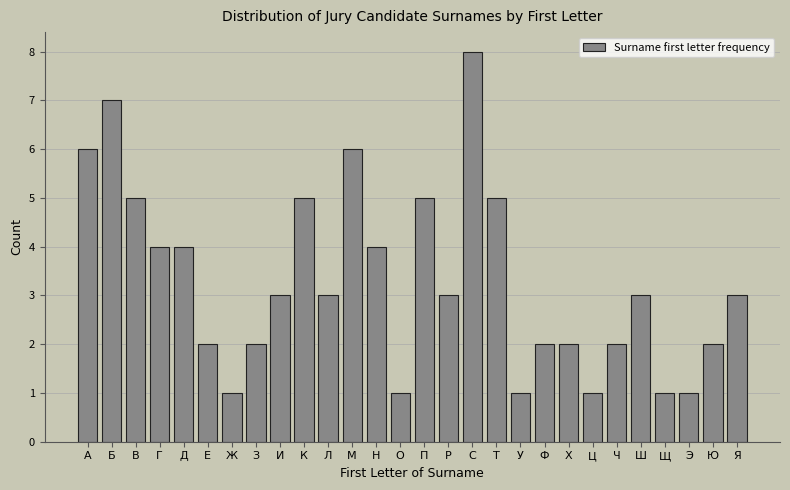

Reading left to right, list all the values displayed in this chart.

А=6	Б=7	В=5	Г=4	Д=4	Е=2	Ж=1	З=2	И=3	К=5	Л=3	М=6	Н=4	О=1	П=5	Р=3	С=8	Т=5	У=1	Ф=2	Х=2	Ц=1	Ч=2	Ш=3	Щ=1	Э=1	Ю=2	Я=3